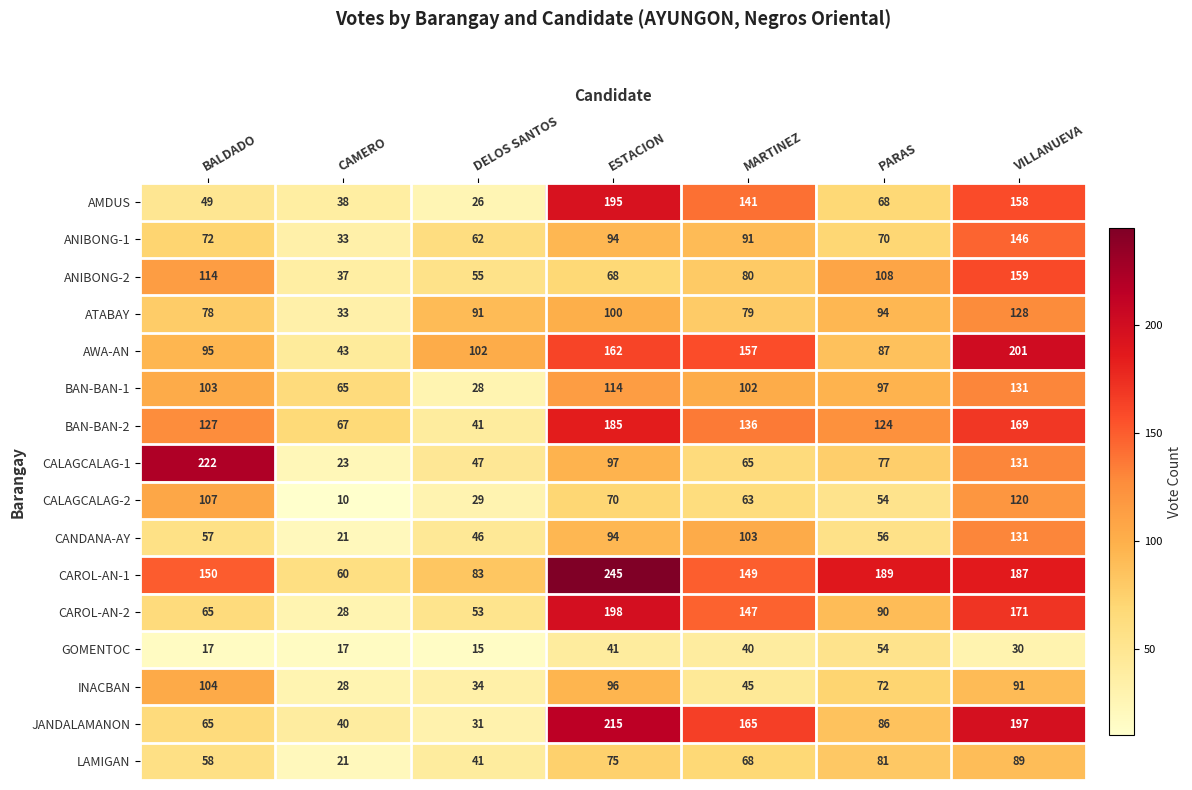

At which label does BAN-BAN-2 reach its minimum?

DELOS SANTOS